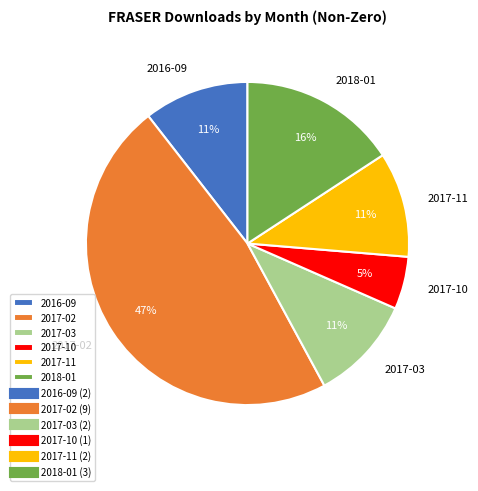

True or false: 2018-01 accounts for 16% of the total.

True